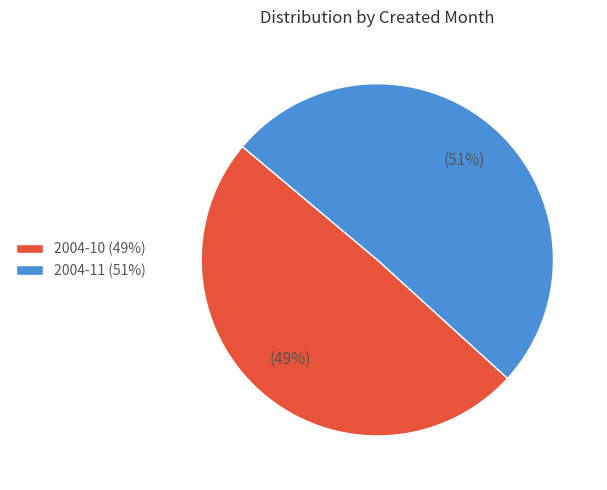

To the nearest percent, what is the average slice percentage?

50%